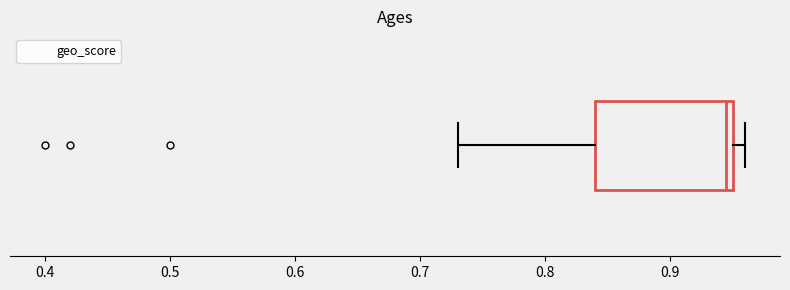

Transcribe this box plot: give where the median line is, the range the box spans, and where the two whiskers end, as read against the x-axis. The values are not printed on the chart, so give them approximately, as read against the axis.

median 0.95 (just left of the box's right edge), box 0.84 to 0.95, whiskers 0.73 to 0.96